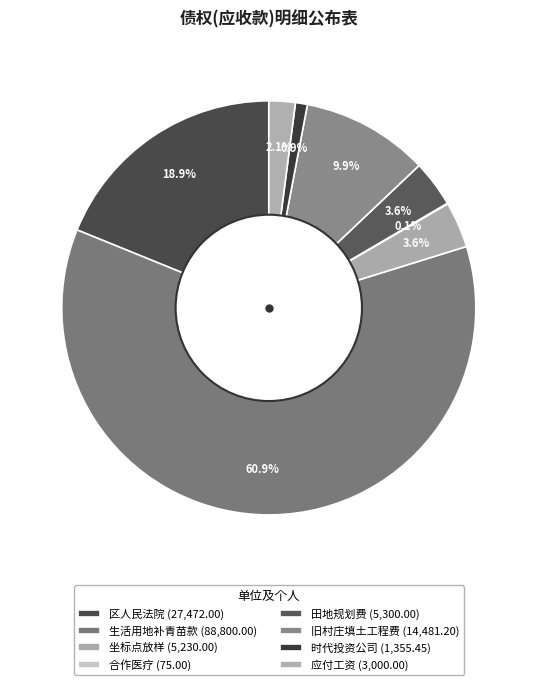

What portion of the pie excludes 区人民法院?

81.1%